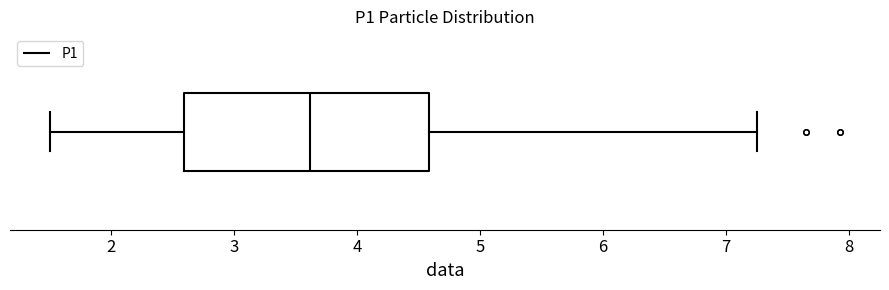

Where does the left whisker of the box end on the x-axis? The values are not printed on the chart, so give them approximately, as read against the axis.

1.5